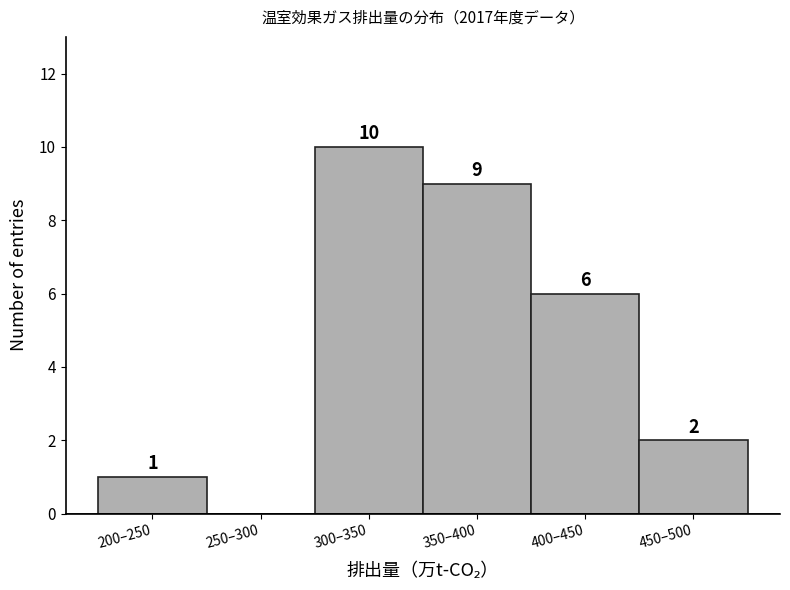

Reading left to right, list all the values displayed in this chart.

200–250=1	250–300=0	300–350=10	350–400=9	400–450=6	450–500=2